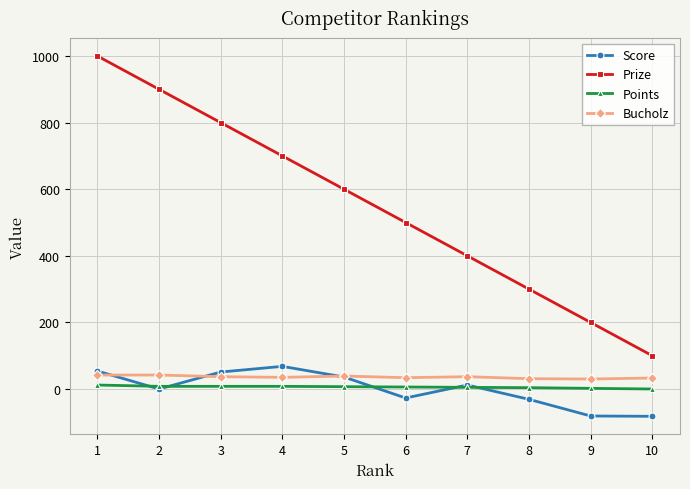

Count the number of data series in this chart.

4